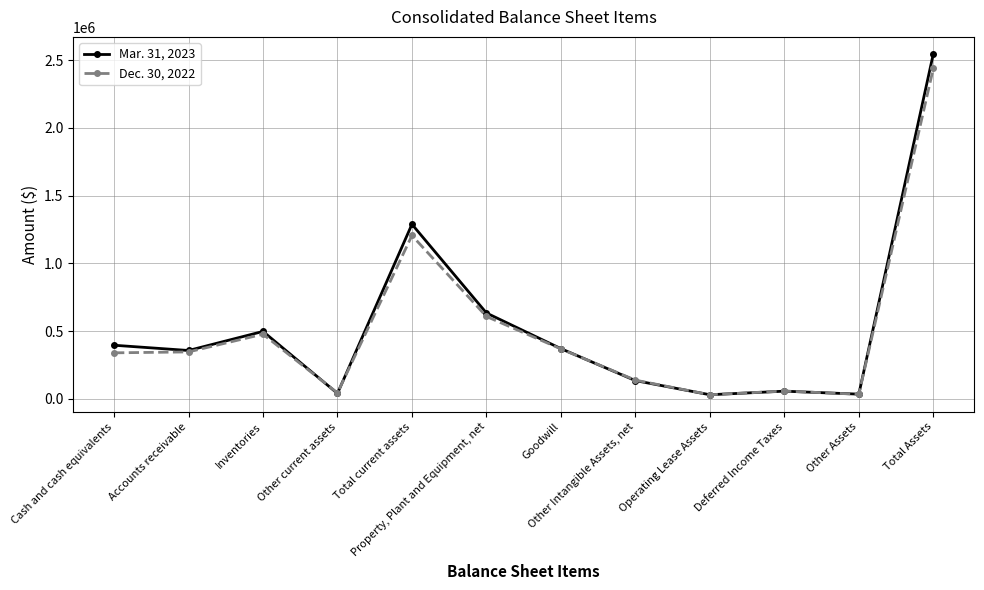

Which series has the largest total across all categories?

Mar. 31, 2023